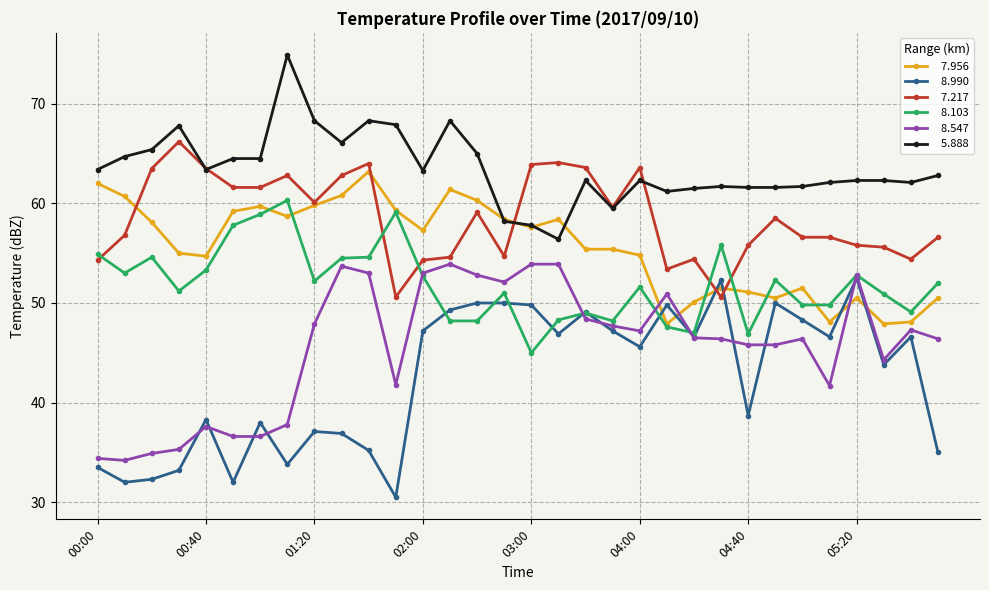

What is the minimum value shown in the chart?

30.5